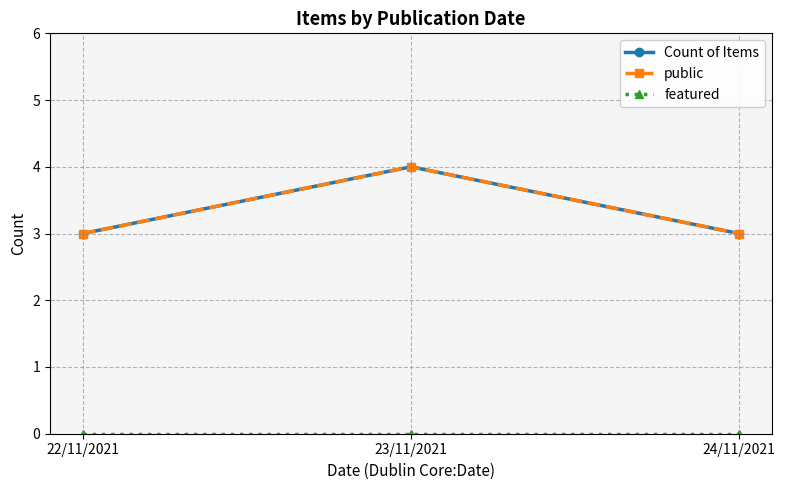

Is the value of Count of Items at 22/11/2021 greater than the value of featured at 24/11/2021?

Yes